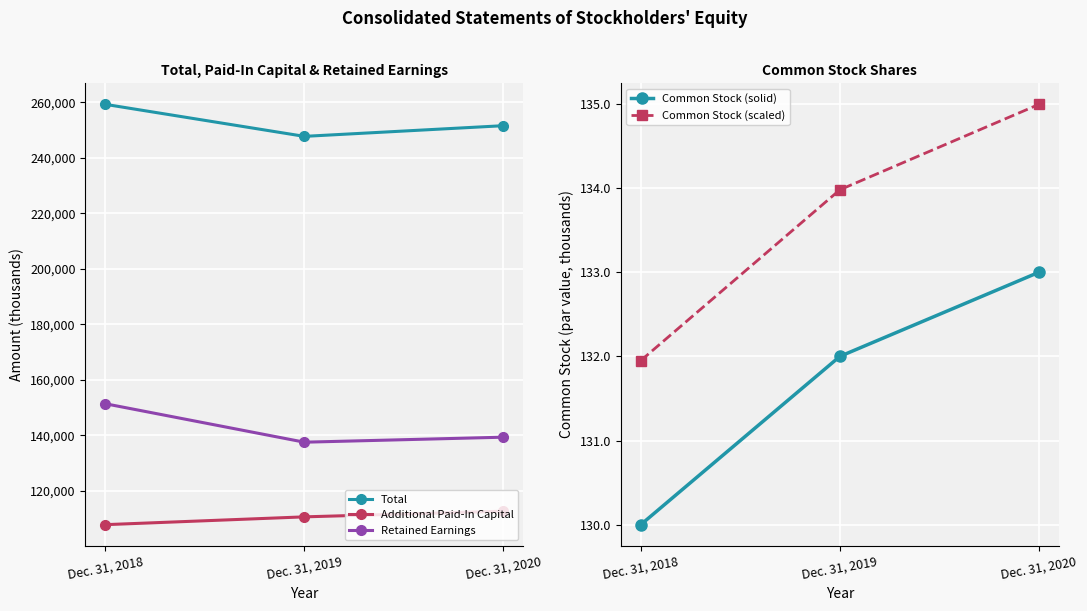

Is it true that Total equals 259232.0 at Dec. 31, 2018?

True